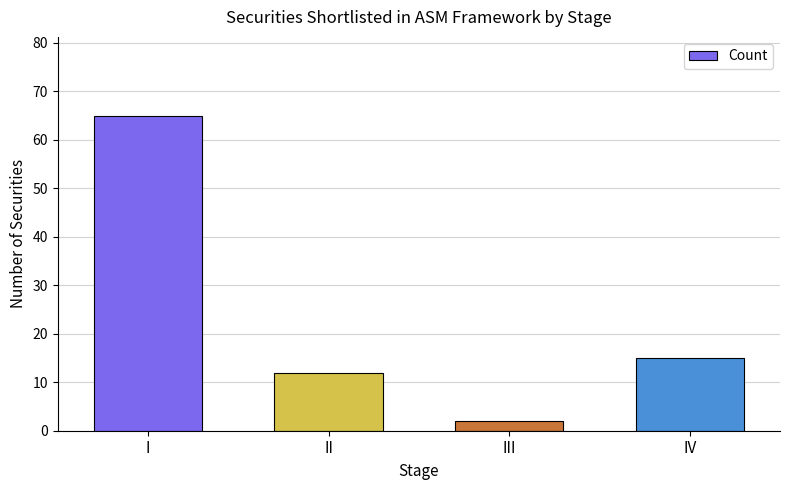

Where is the data nearest to the value 33?

IV